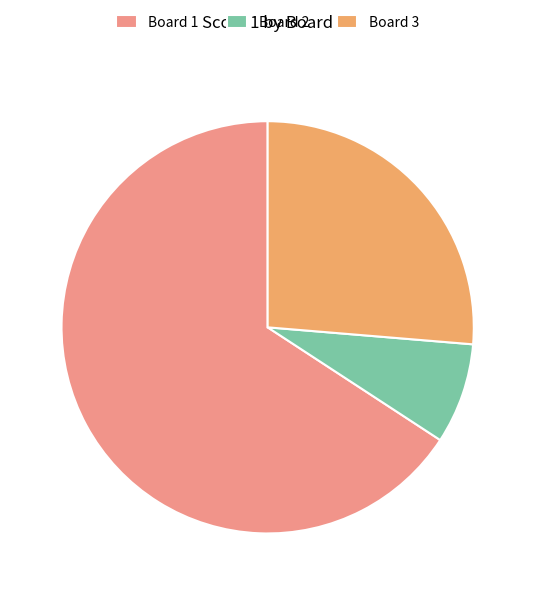

Count the number of slices in the pie.

3